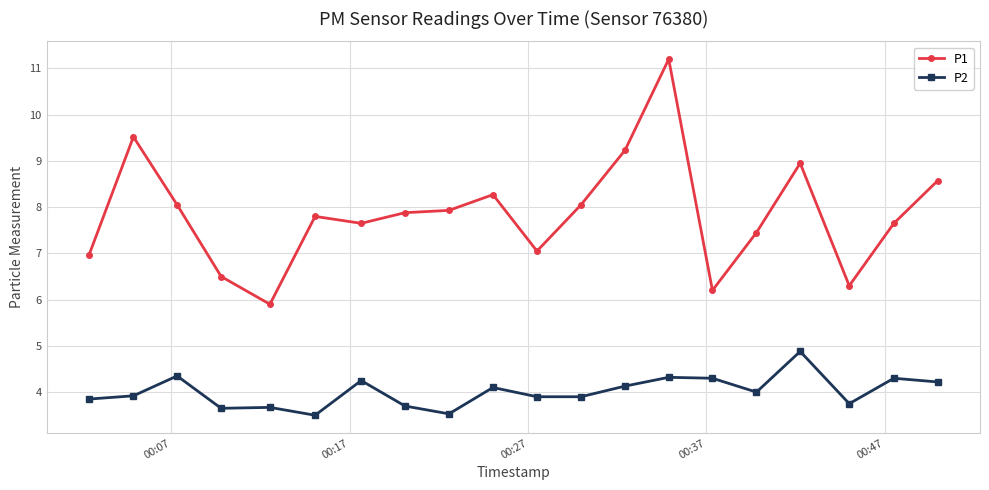

Rank the series by their maximum value, from lowest to highest.

P2, P1